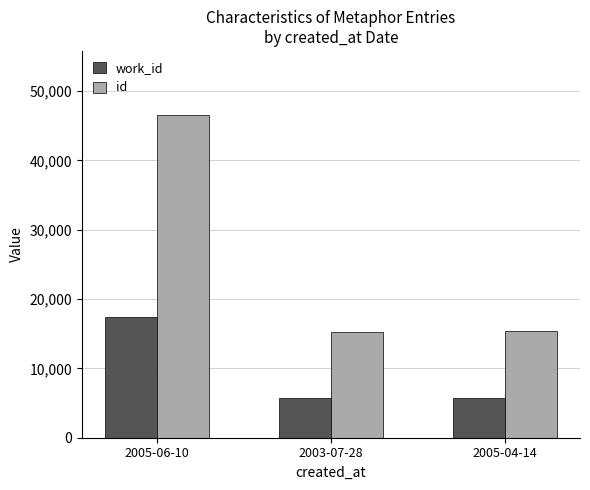

The value of id at 2005-06-10 is 46506. True or false?

True